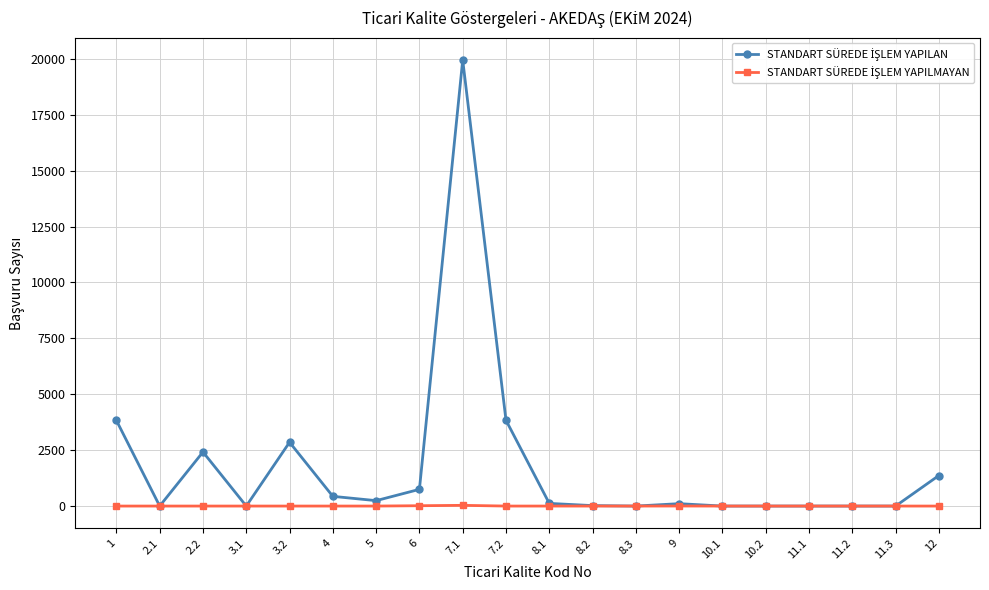

At which category is the sum across all series the highest?

7.1